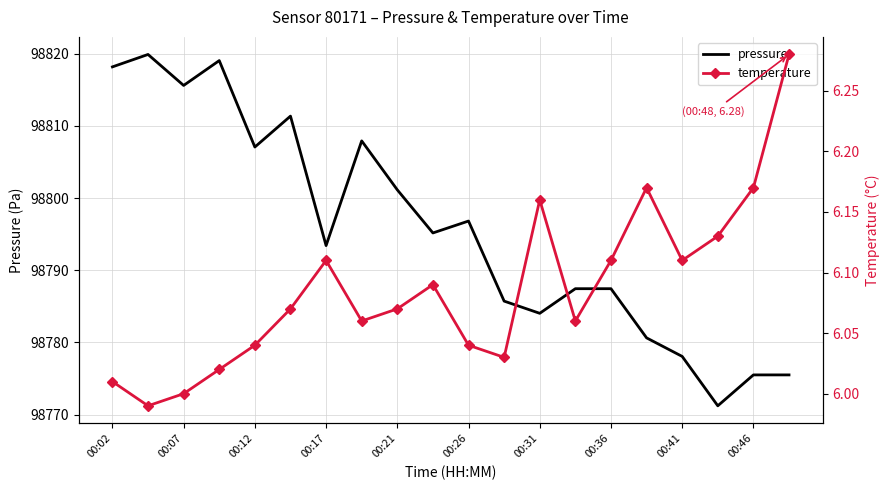

What is the maximum value shown in the chart?

98819.9